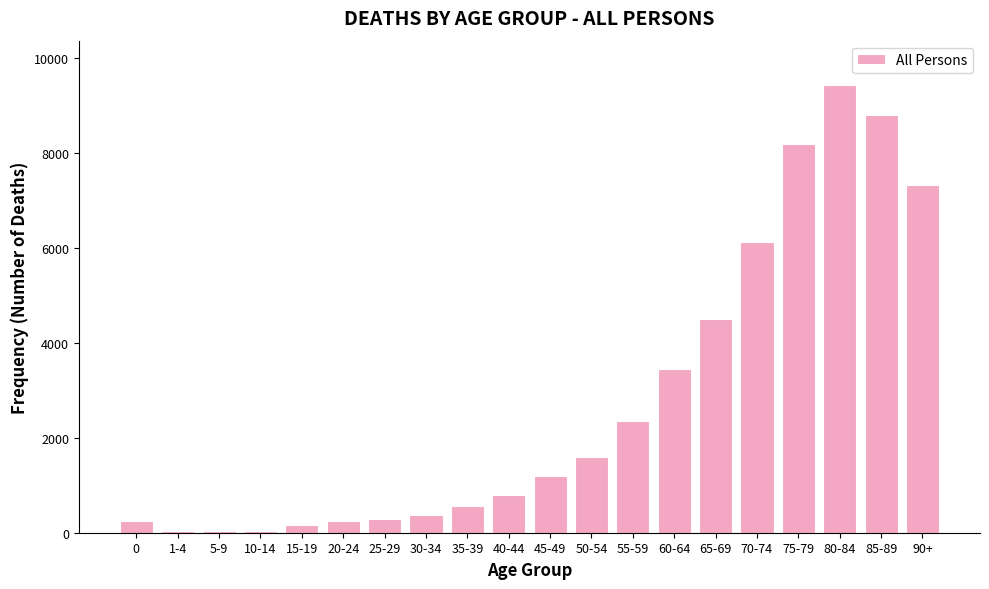

Is it true that the value at 25-29 is 294?

True